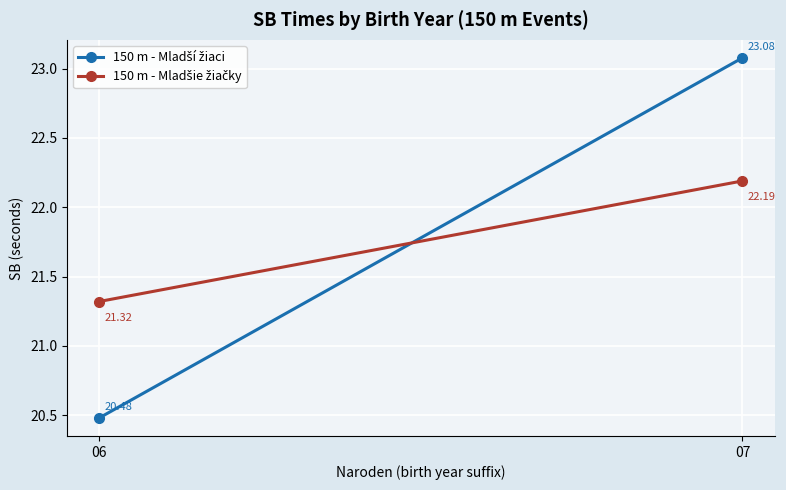

At which label does 150 m - Mladšie žiačky reach its minimum?

06